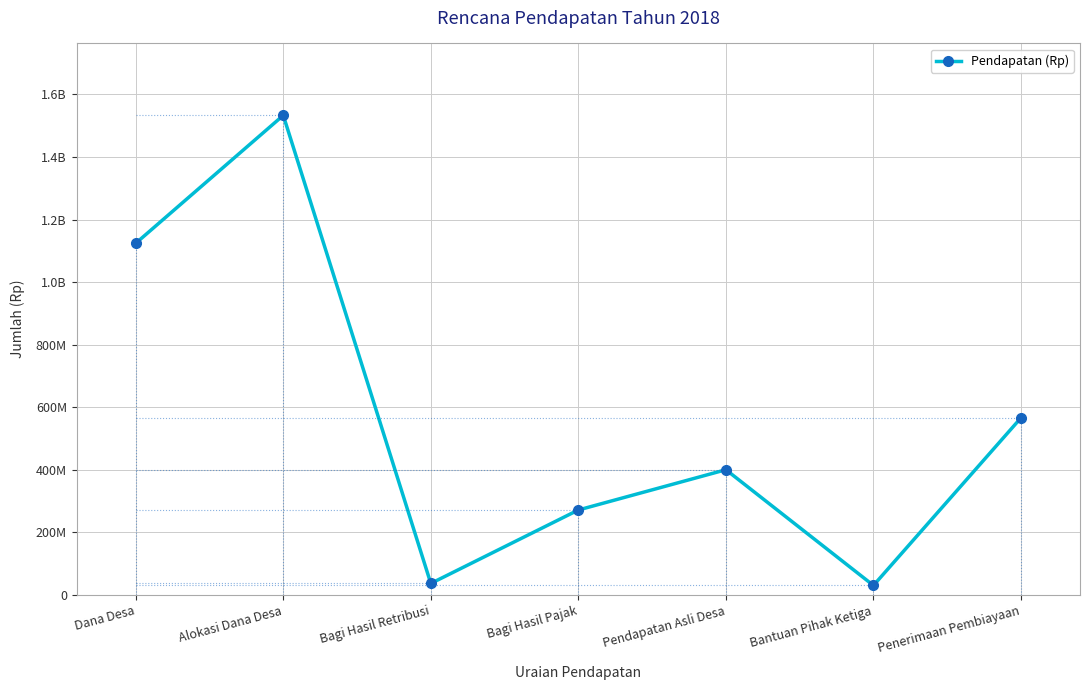

What position from the right is Dana Desa?

7